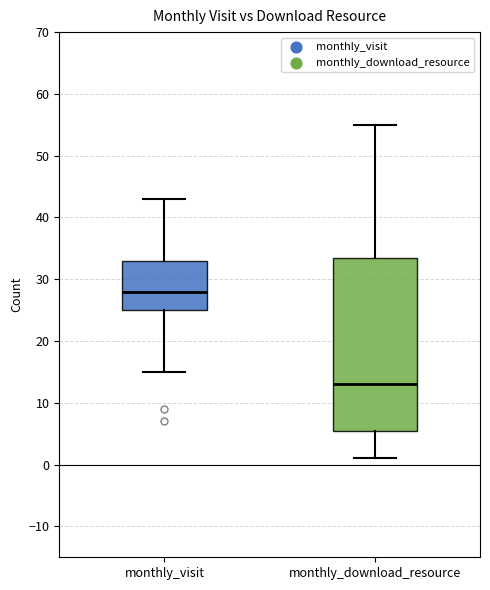

Where does the upper whisker of the box for monthly_visit end on the y-axis? The values are not printed on the chart, so give them approximately, as read against the axis.

43